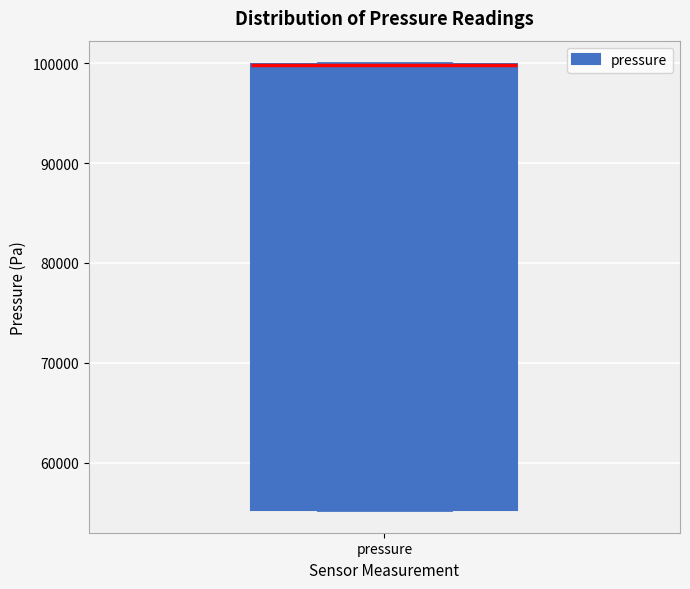

Transcribe this box plot: give where the median line is, the range the box spans, and where the two whiskers end, as read against the y-axis. The values are not printed on the chart, so give them approximately, as read against the axis.

median 100000 (drawn on the box's upper edge), box 55000 to 100000, whiskers 55000 to 100000